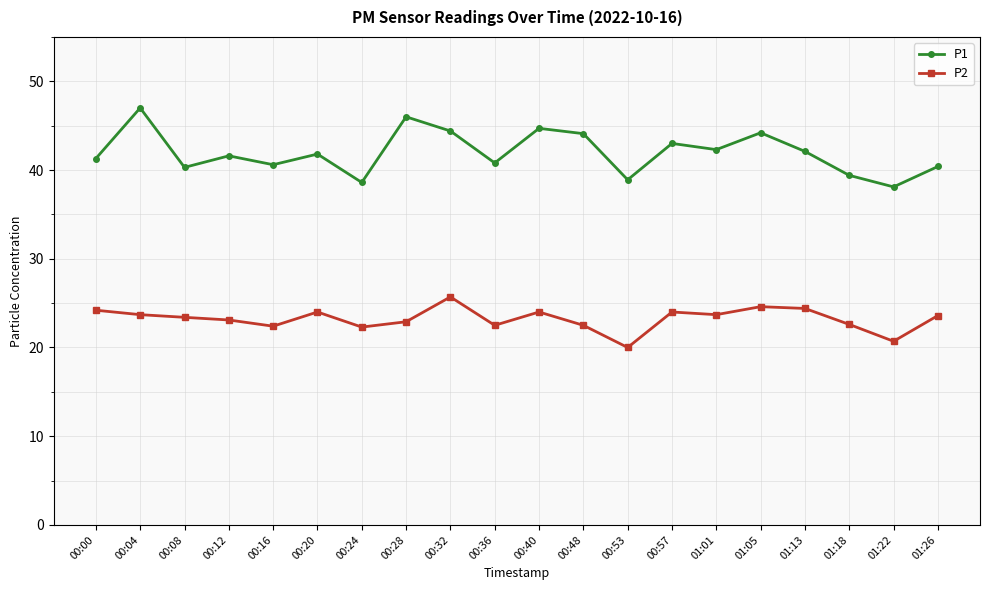

True or false: P1 and P2 intersect in this chart.

False